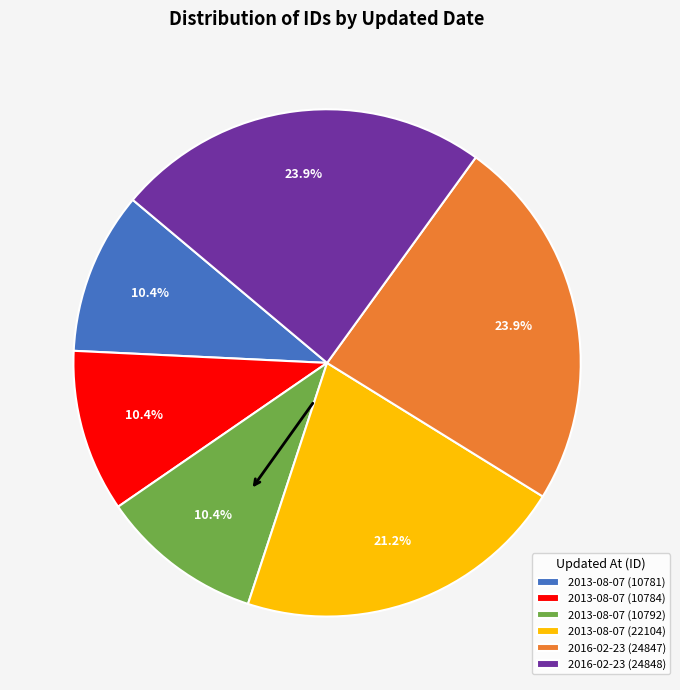

Which has a higher value, 2013-08-07 (10781) or 2016-02-23 (24848)?

2016-02-23 (24848)